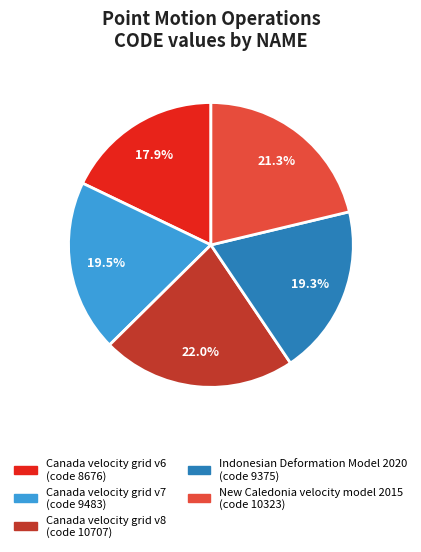

How much of the chart is everything except Canada velocity grid v6?

82.1%